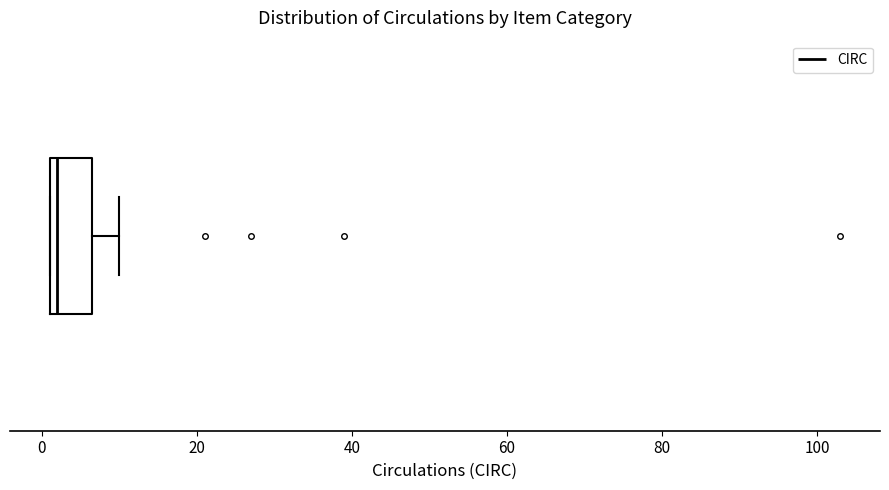

Transcribe this box plot: give where the median line is, the range the box spans, and where the two whiskers end, as read against the x-axis. The values are not printed on the chart, so give them approximately, as read against the axis.

median 2 (just right of the box's left edge), box 2 to 6, whiskers 2 to 10